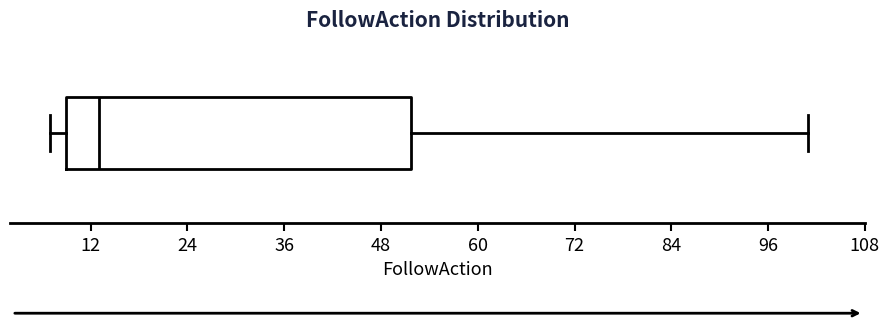

Transcribe this box plot: give where the median line is, the range the box spans, and where the two whiskers end, as read against the x-axis. The values are not printed on the chart, so give them approximately, as read against the axis.

median 14, box 10 to 52, whiskers 8 to 102